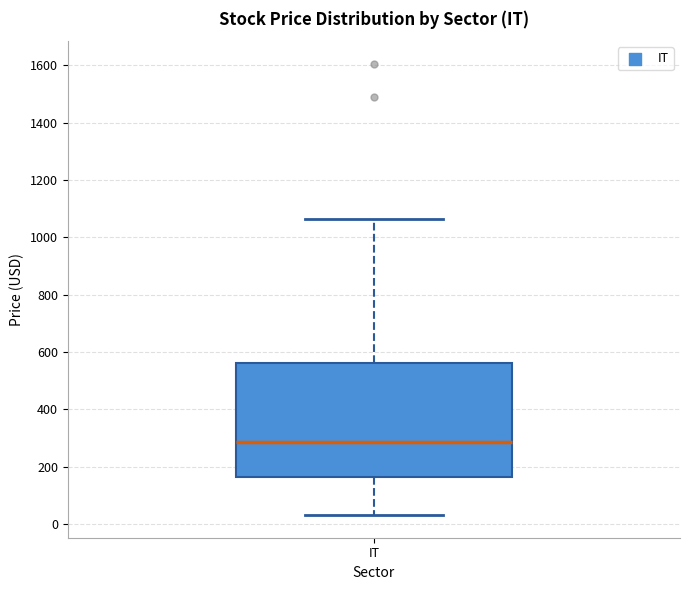

Transcribe this box plot: give where the median line is, the range the box spans, and where the two whiskers end, as read against the y-axis. The values are not printed on the chart, so give them approximately, as read against the axis.

median 280, box 160 to 560, whiskers 40 to 1060